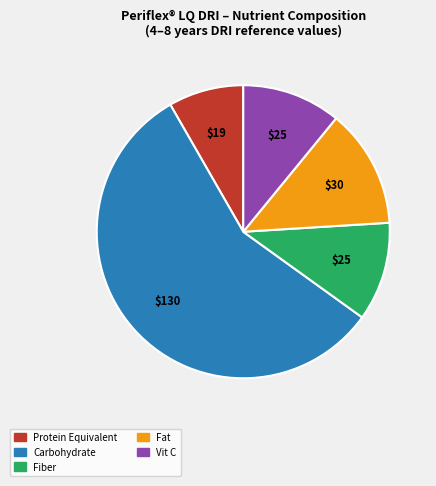

Is there a majority slice in this chart?

Yes